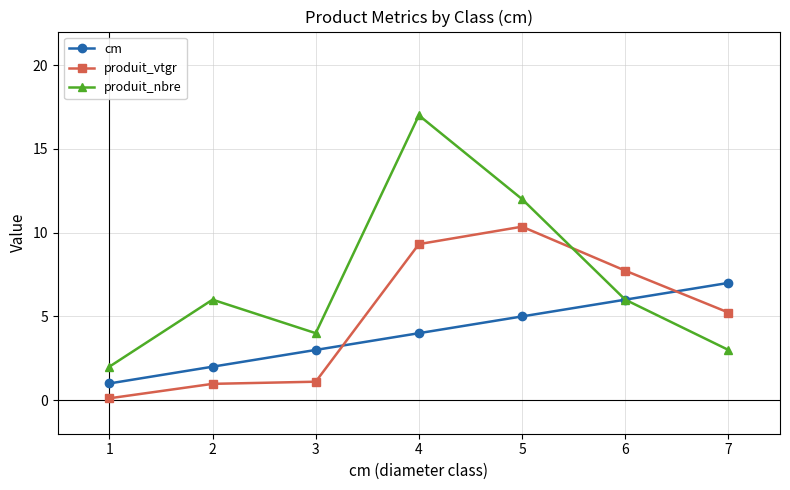

How many categories are shown in the chart?

7